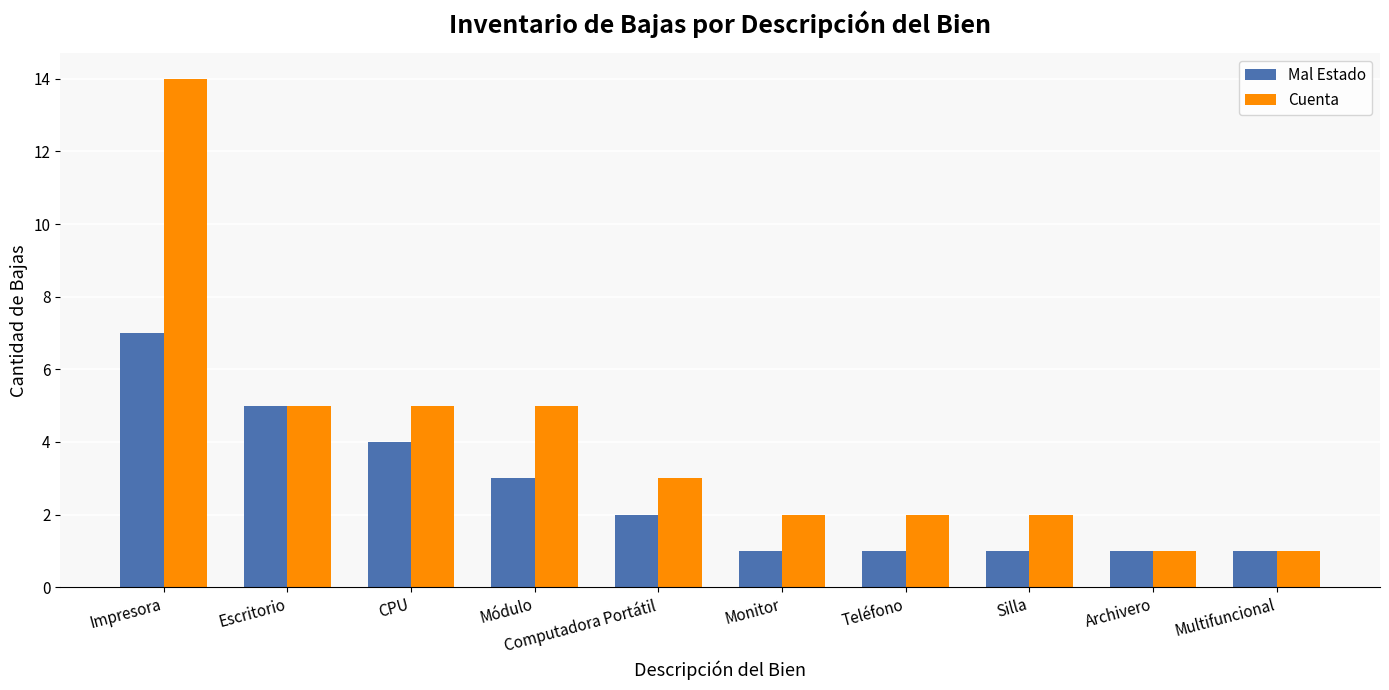

Count the number of categories in the chart.

10